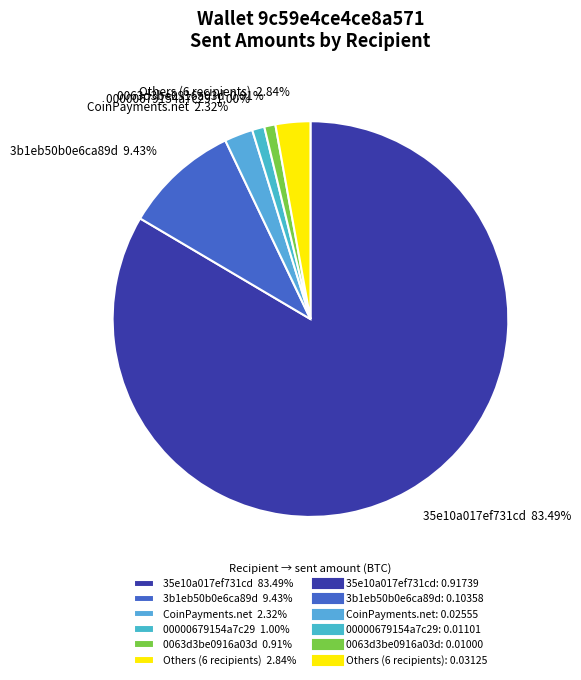

Count the number of slices in the pie.

6